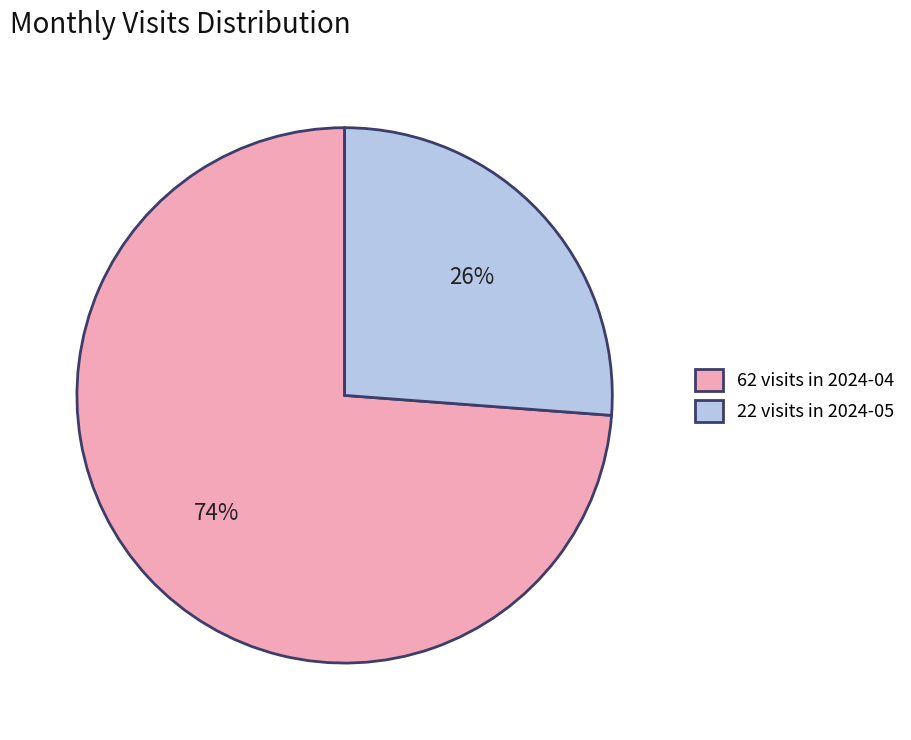

Which category accounts for the majority?

62 visits in 2024-04